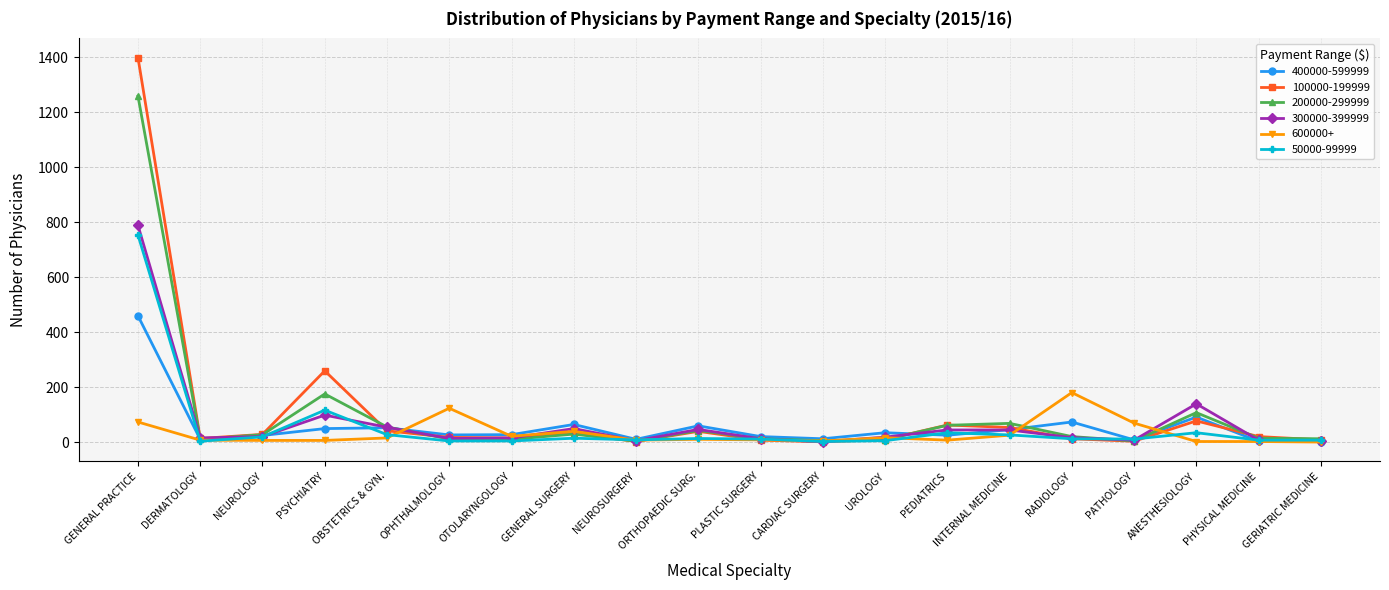

What is the maximum value shown in the chart?

1398